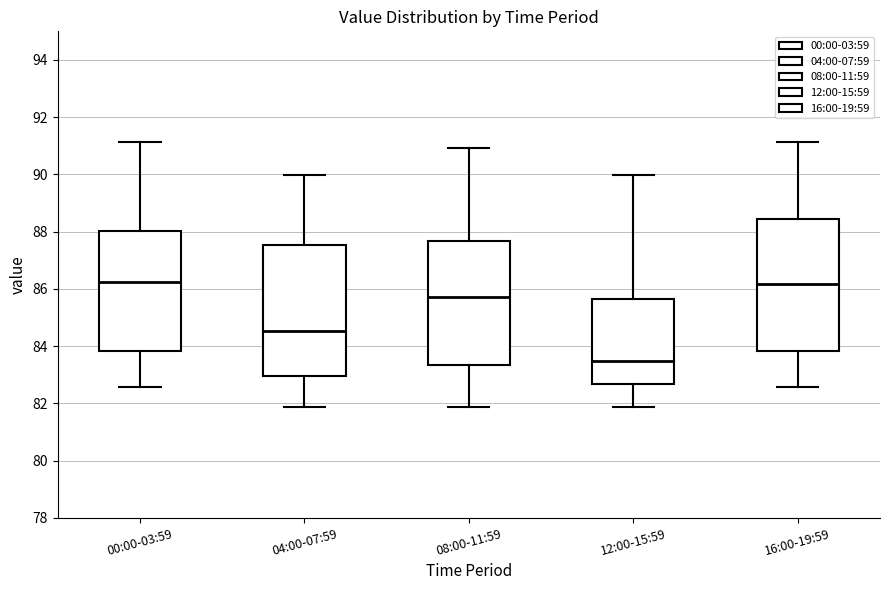

Reading left to right, transcribe this box plot: for each box, give where its median line is, the range the box spans, and where its two whiskers end, as read against the y-axis. The values are not printed on the chart, so give them approximately, as read against the axis.

00:00-03:59: median 86.2, box 83.8 to 88.0, whiskers 82.6 to 91.2
04:00-07:59: median 84.6, box 83.0 to 87.6, whiskers 81.8 to 90.0
08:00-11:59: median 85.8, box 83.4 to 87.6, whiskers 81.8 to 91.0
12:00-15:59: median 83.4, box 82.6 to 85.6, whiskers 81.8 to 90.0
16:00-19:59: median 86.2, box 83.8 to 88.4, whiskers 82.6 to 91.2